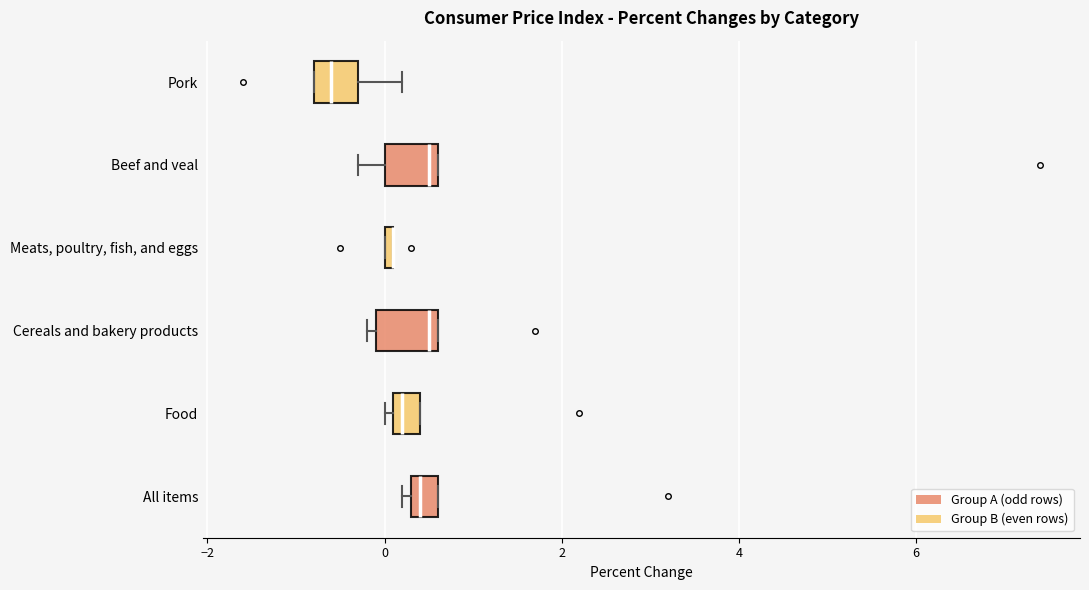

Where is the right edge of the box for Pork on the x-axis? The values are not printed on the chart, so give them approximately, as read against the axis.

-0.2